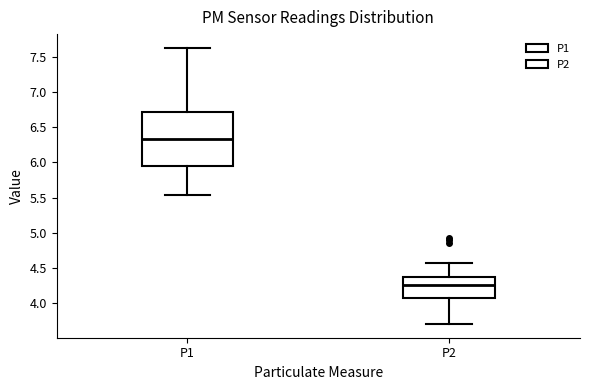

Comparing the boxes themselves (not the whiskers), which one is the tallest?

P1